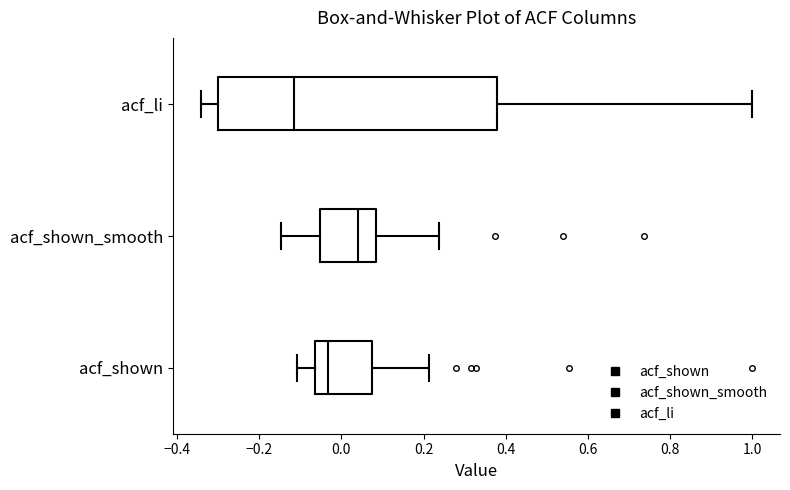

Which box has the furthest to the left median line?

acf_li